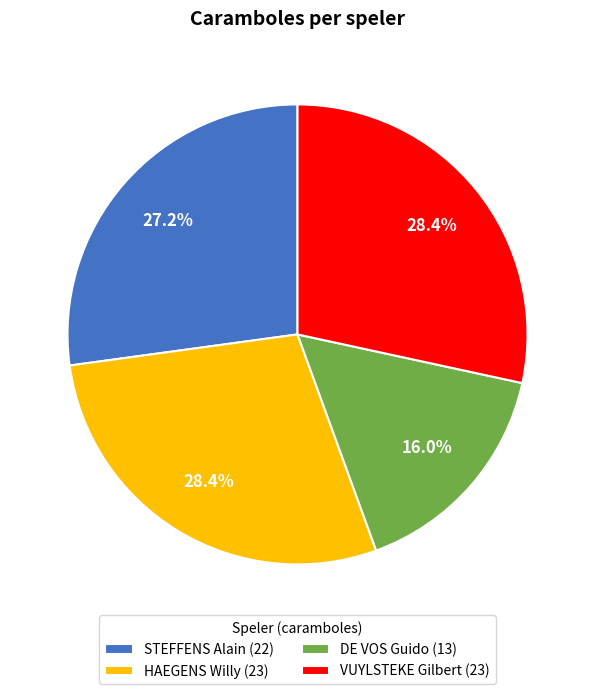

The DE VOS Guido slice represents 16% of the pie. True or false?

True